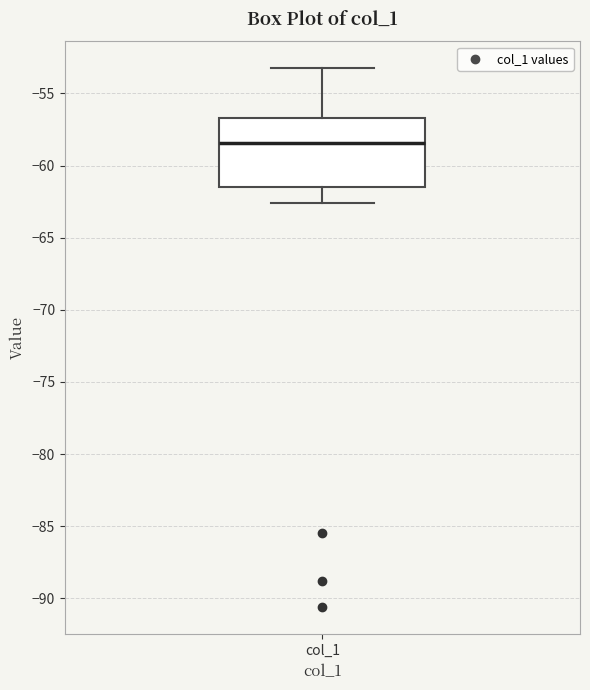

Read this box plot against the y-axis: the position of the median line, the range covered by the box, and the ends of both whiskers. The values are not printed on the chart, so give them approximately, as read against the axis.

median -58.5, box -61.5 to -56.5, whiskers -62.5 to -53.5